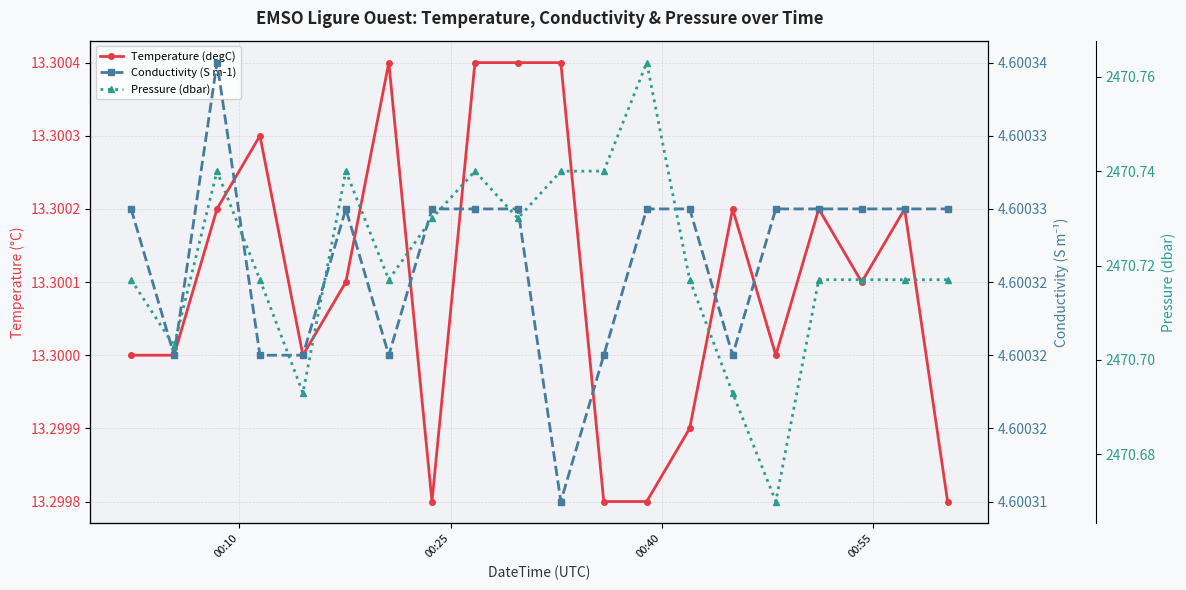

True or false: Pressure (dbar) has a value of 3624.4 at 10.

False